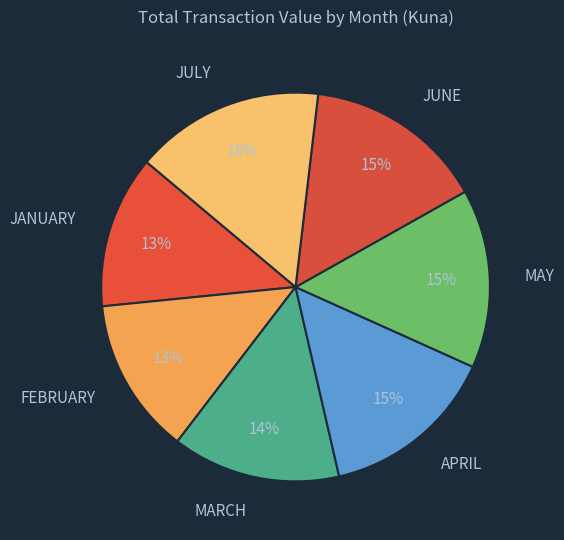

Does any single category account for the majority?

No